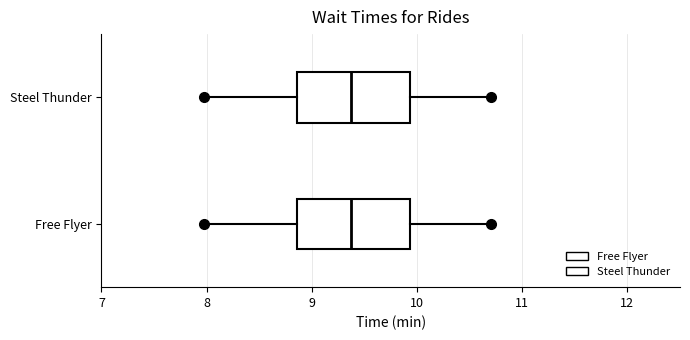

Where is the left edge of the box for Free Flyer on the x-axis? The values are not printed on the chart, so give them approximately, as read against the axis.

8.9